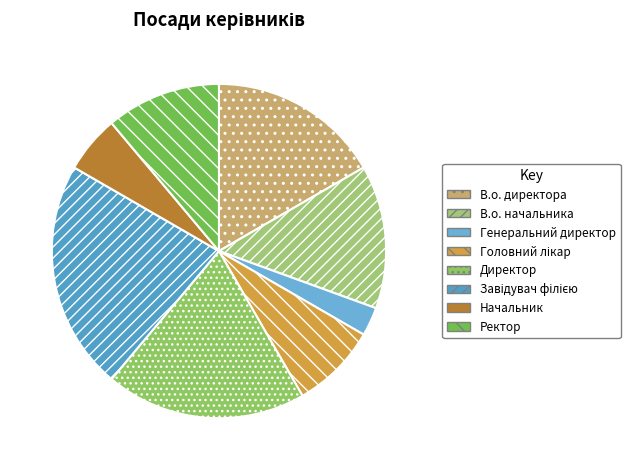

Combined, do В.о. начальника and Директор account for over 50%?

No